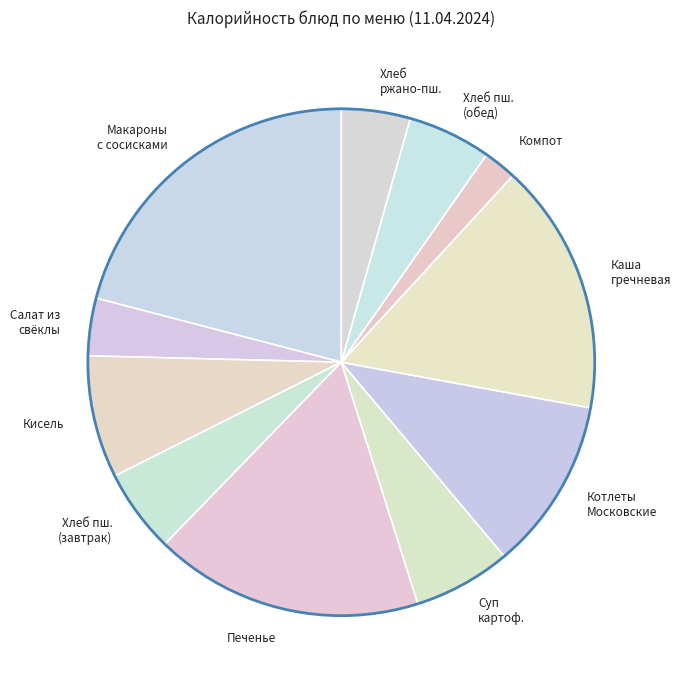

Which has a higher value, Каша гречневая or Суп картоф.?

Каша гречневая